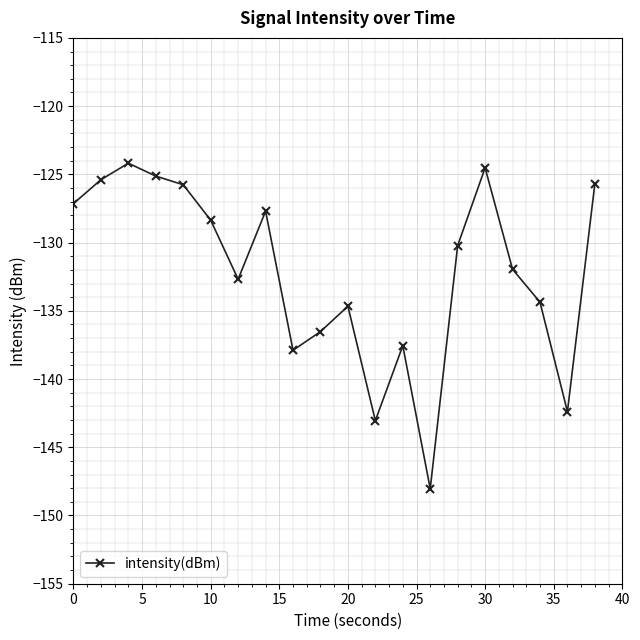

What is the difference between the second highest and second lowest values?

18.5